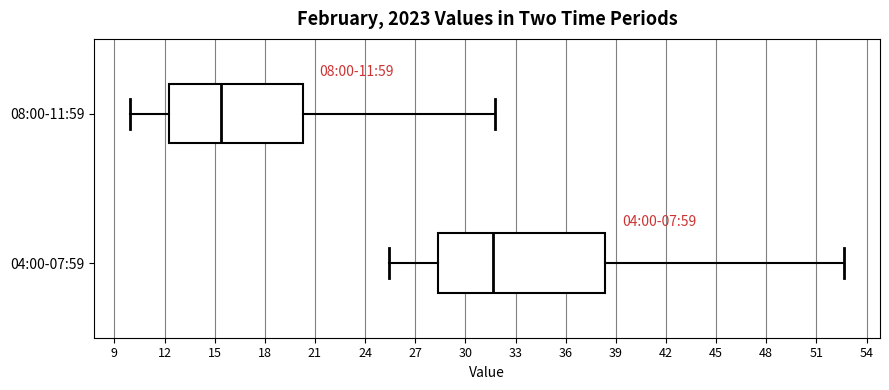

Which box is the widest, from its left edge to its right edge?

04:00-07:59